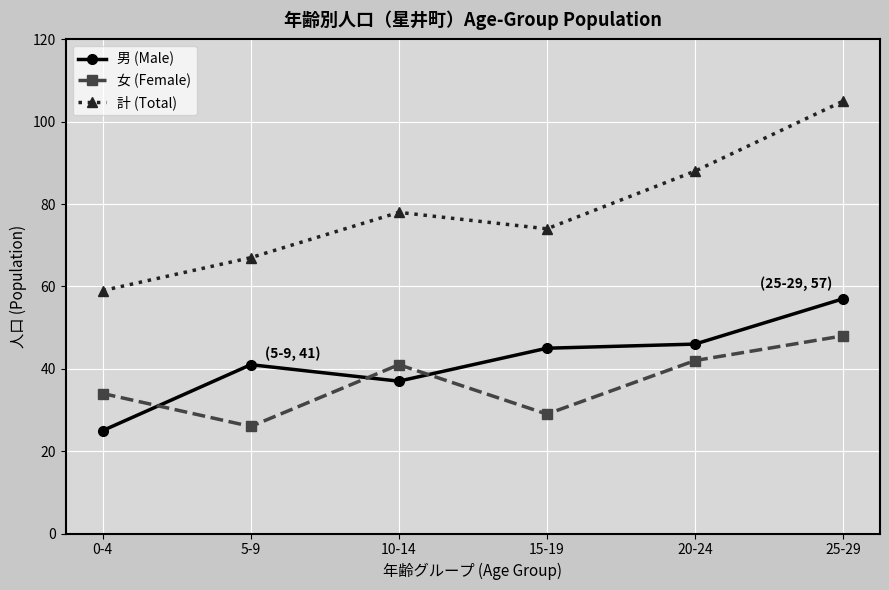

Which series has the widest spread of values?

計 (Total)